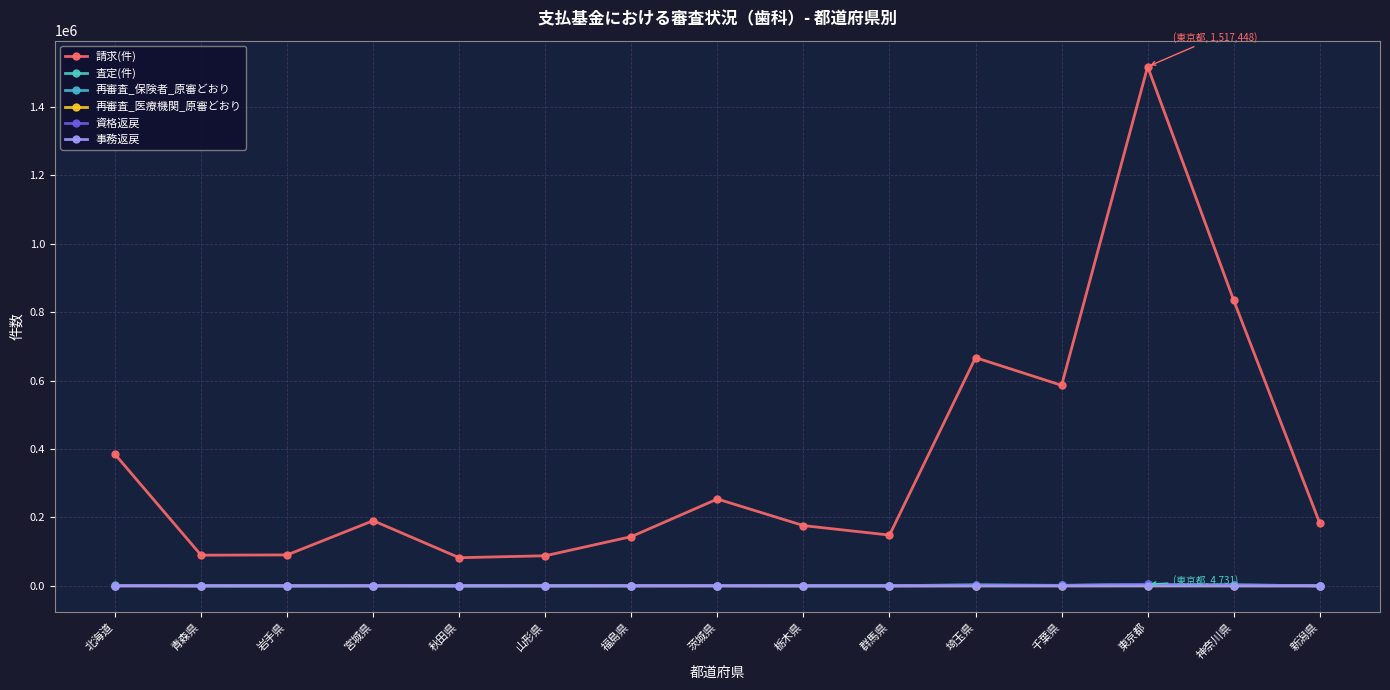

True or false: 再審査_医療機関_原審どおり and 資格返戻 cross at least once.

False